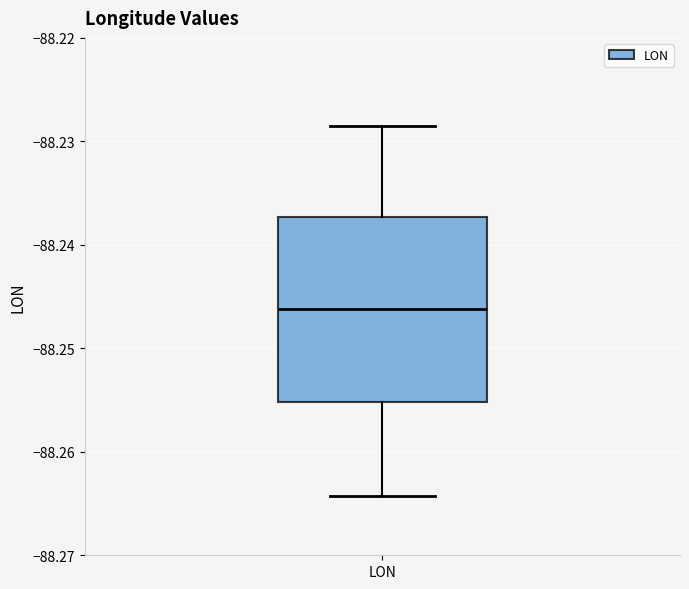

Transcribe this box plot: give where the median line is, the range the box spans, and where the two whiskers end, as read against the y-axis. The values are not printed on the chart, so give them approximately, as read against the axis.

median -88.246, box -88.255 to -88.237, whiskers -88.264 to -88.229